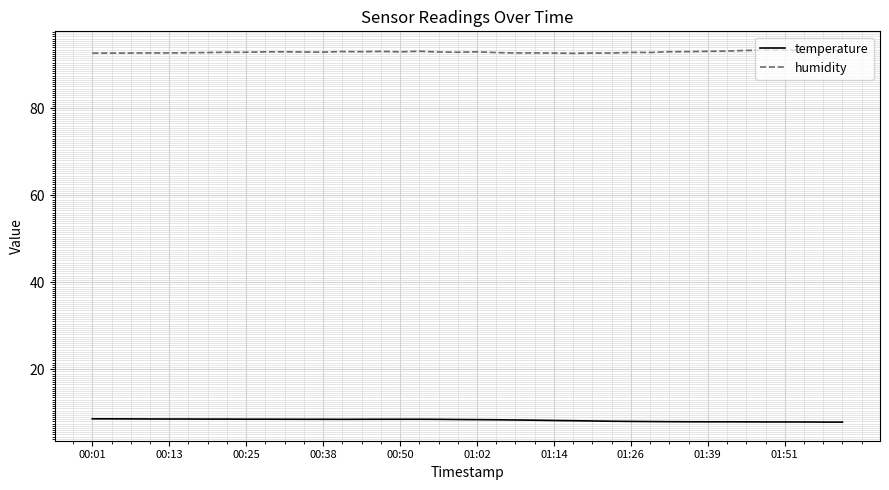

True or false: temperature and humidity cross at least once.

False